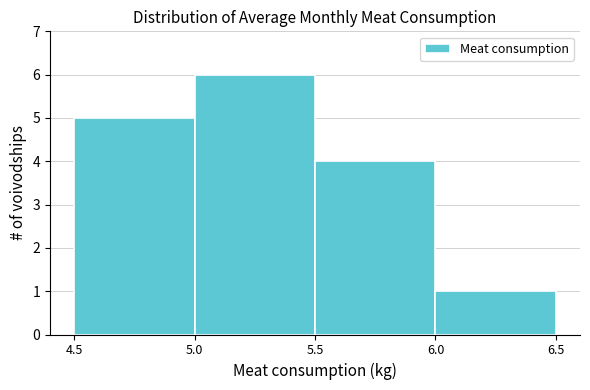

Reading left to right, list every bar in this chart as the range it spans on the x-axis followed by its height. The values are not printed on the chart, so give them approximately, as read against the axis.

4.5 to 5.0: 5
5.0 to 5.5: 6
5.5 to 6.0: 4
6.0 to 6.5: 1